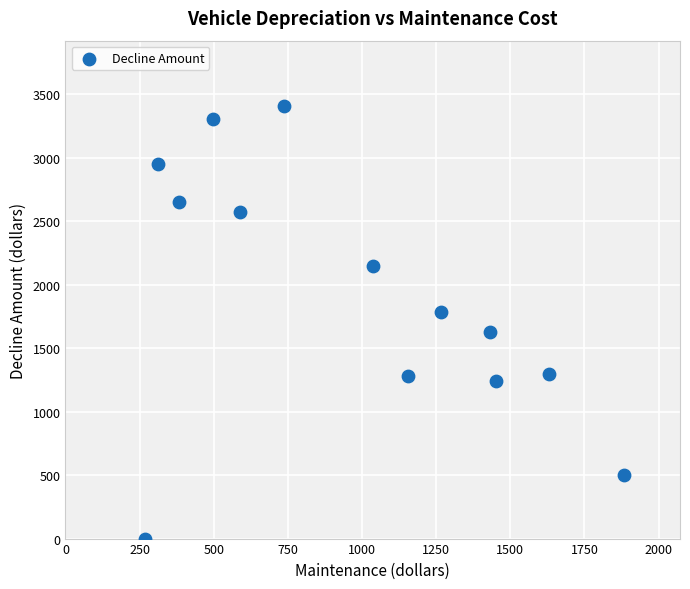

What is the range of Y values (max minus min)?

3411